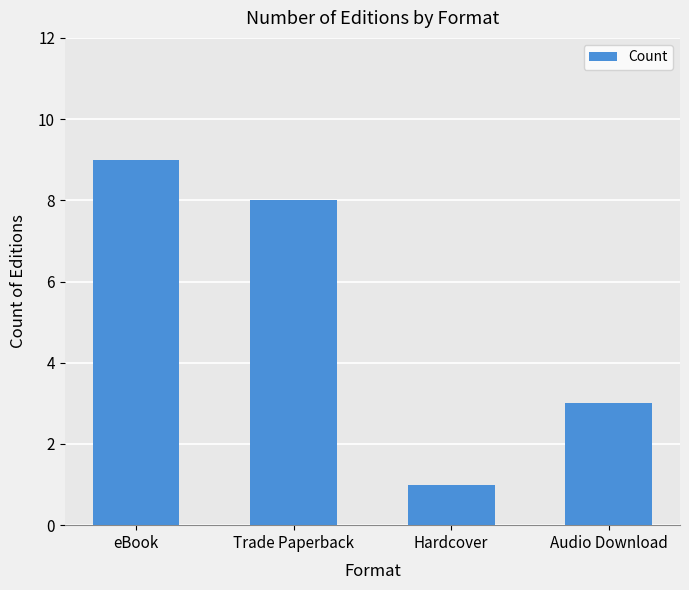

The value at eBook is 9. True or false?

True